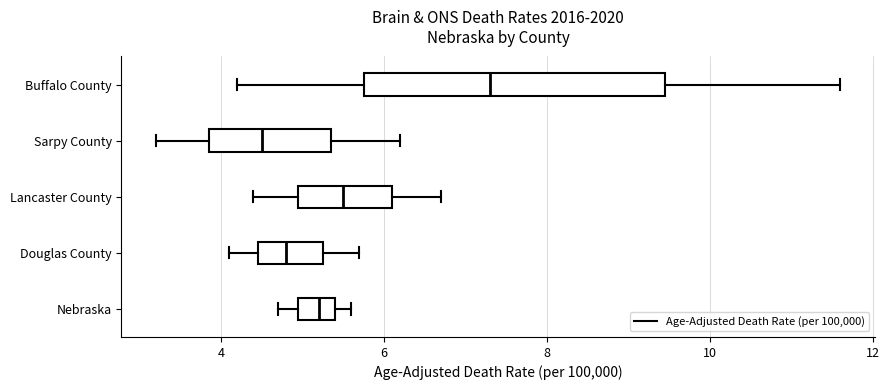

Which box's median line is the furthest to the right?

Buffalo County